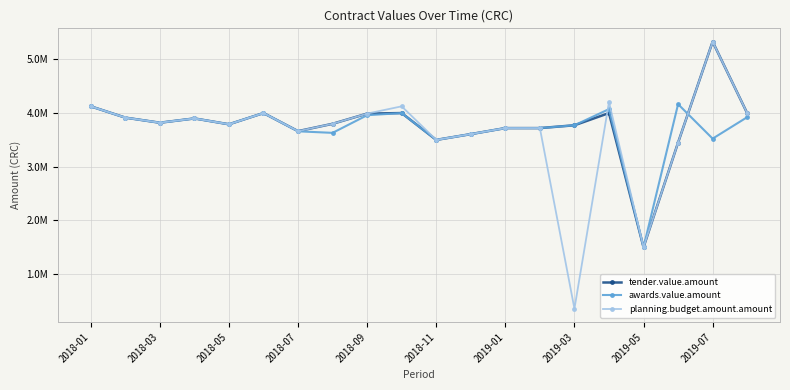

What is the average value of the awards.value.amount series?

3715398